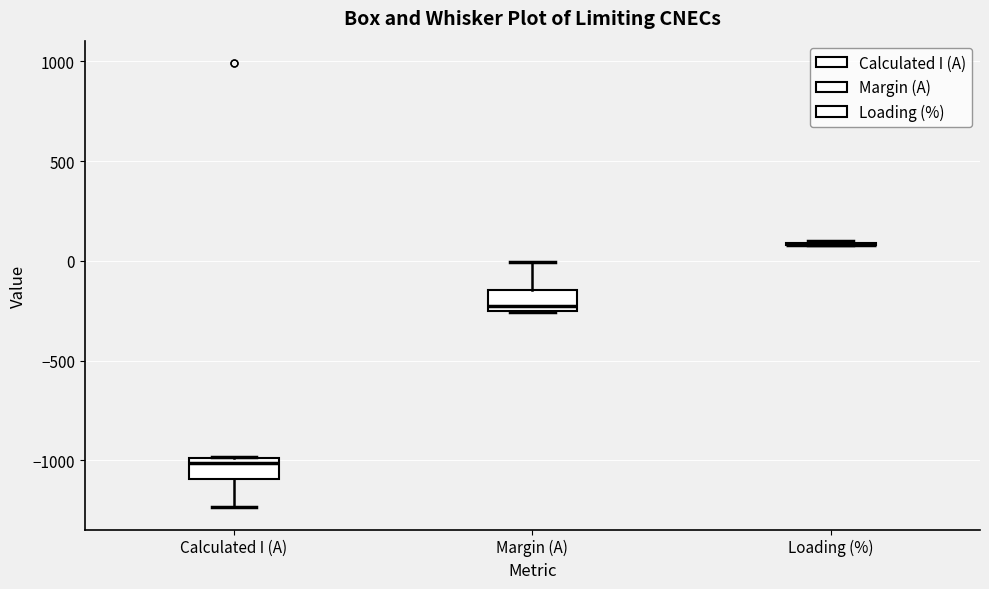

Reading left to right, transcribe this box plot: for each box, give where its median line is, the range the box spans, and where its two whiskers end, as read against the y-axis. The values are not printed on the chart, so give them approximately, as read against the axis.

Calculated I (A): median -1000 (just below the box's upper edge), box -1100 to -1000, whiskers -1250 to -1000
Margin (A): median -250 (just above the box's lower edge), box -250 to -150, whiskers -250 to 0
Loading (%): box collapsed to a line at 100, whiskers 100 to 100